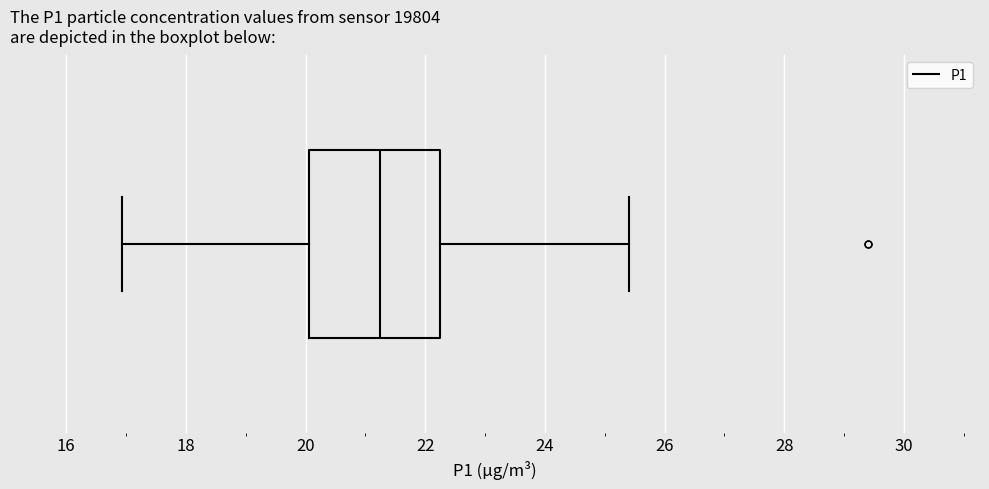

Transcribe this box plot: give where the median line is, the range the box spans, and where the two whiskers end, as read against the x-axis. The values are not printed on the chart, so give them approximately, as read against the axis.

median 21.2, box 20.0 to 22.2, whiskers 17.0 to 25.4